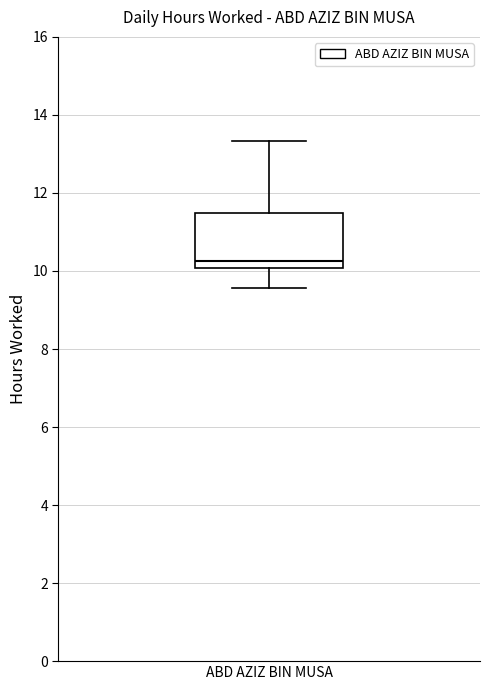

Where does the median line of the box for ABD AZIZ BIN MUSA sit on the y-axis? The values are not printed on the chart, so give them approximately, as read against the axis.

10.2